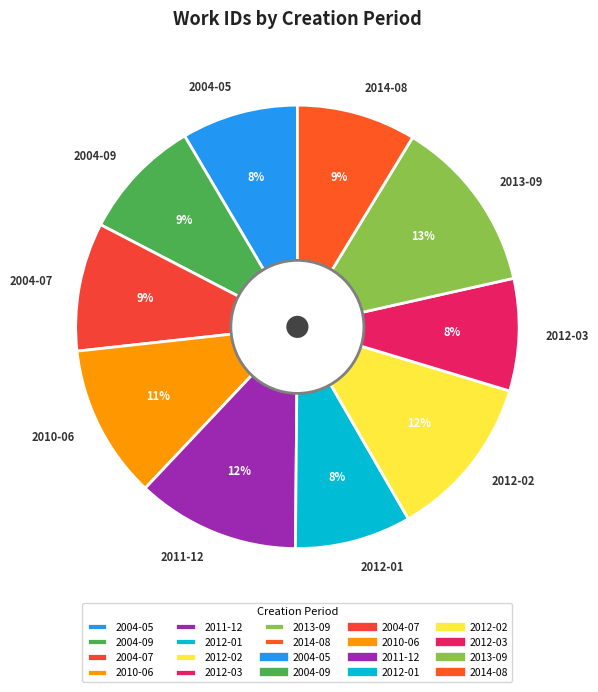

To the nearest percent, what is the difference between the largest and smallest slice percentages?

5%